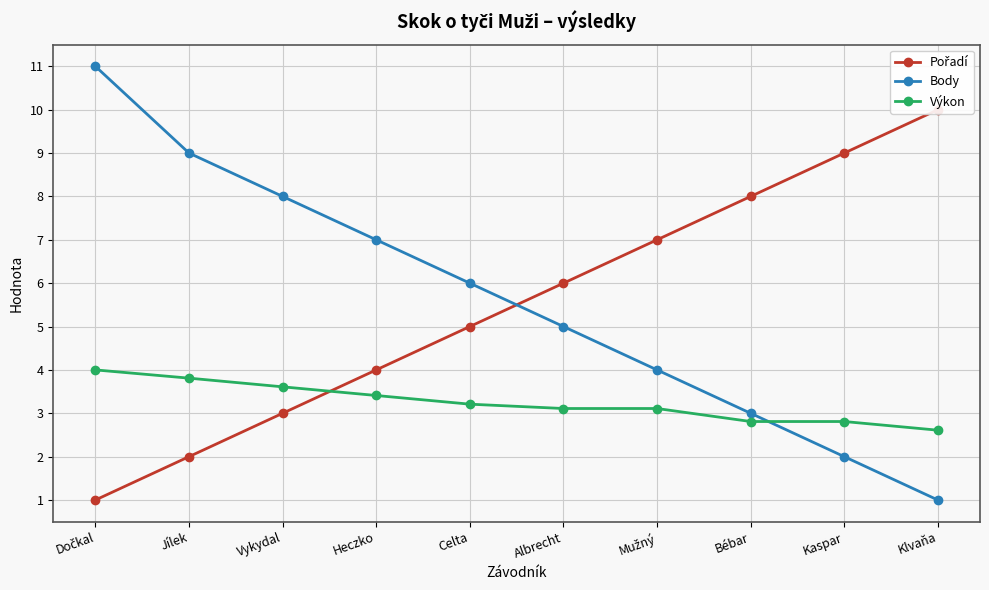

Between which two adjacent categories do Body and Výkon first intersect?

Bébar and Kaspar